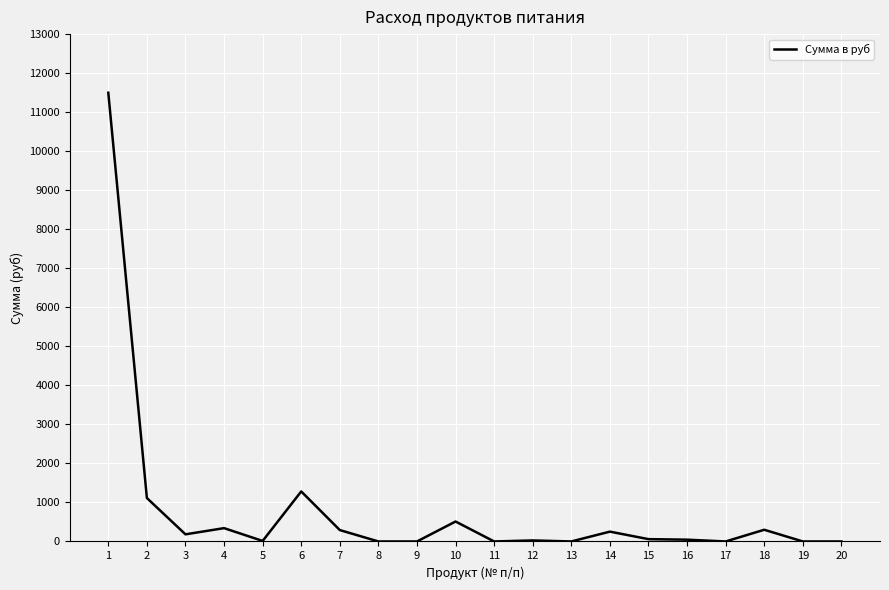

Read the value at 4.

341.3